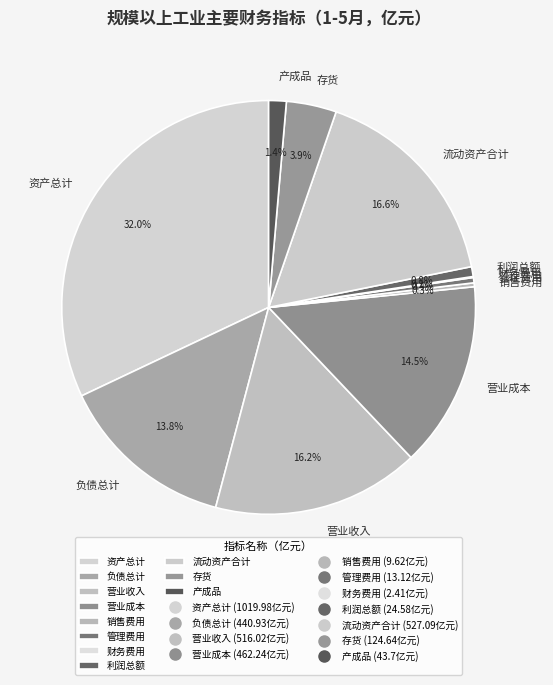

What is the ratio of the value at 销售费用 to the value at 利润总额?

0.4